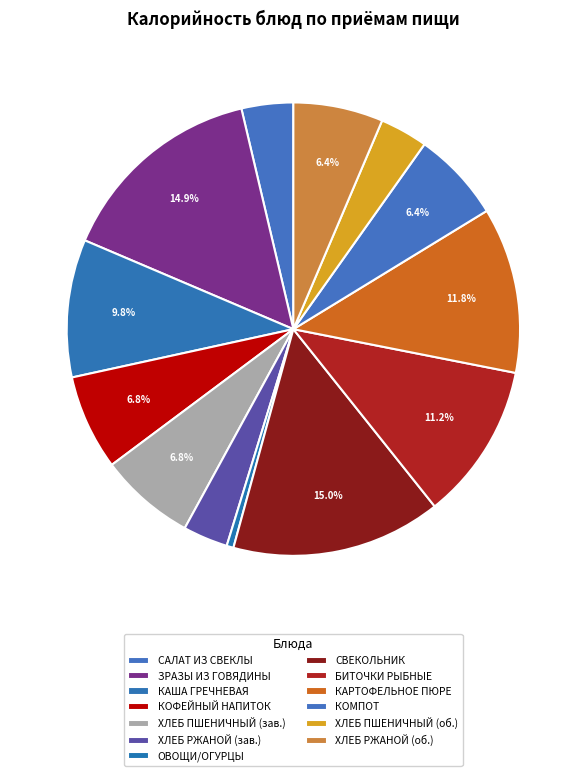

Which category has the smallest portion of the pie?

ОВОЩИ НАТУРАЛЬНЫЕ/ОГУРЦЫ